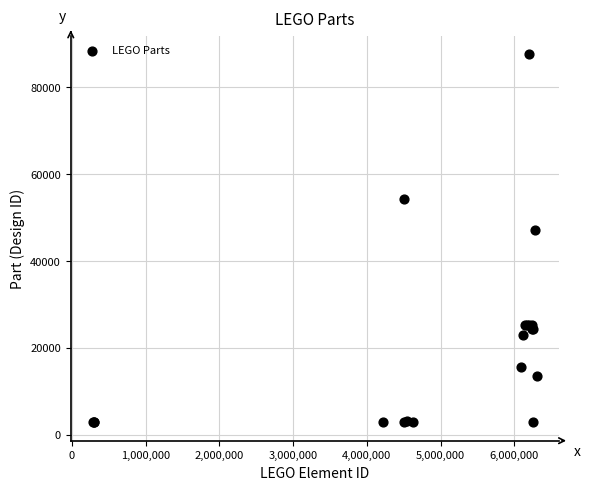

What Y value in the scatter plot is closest to 45248?

47182